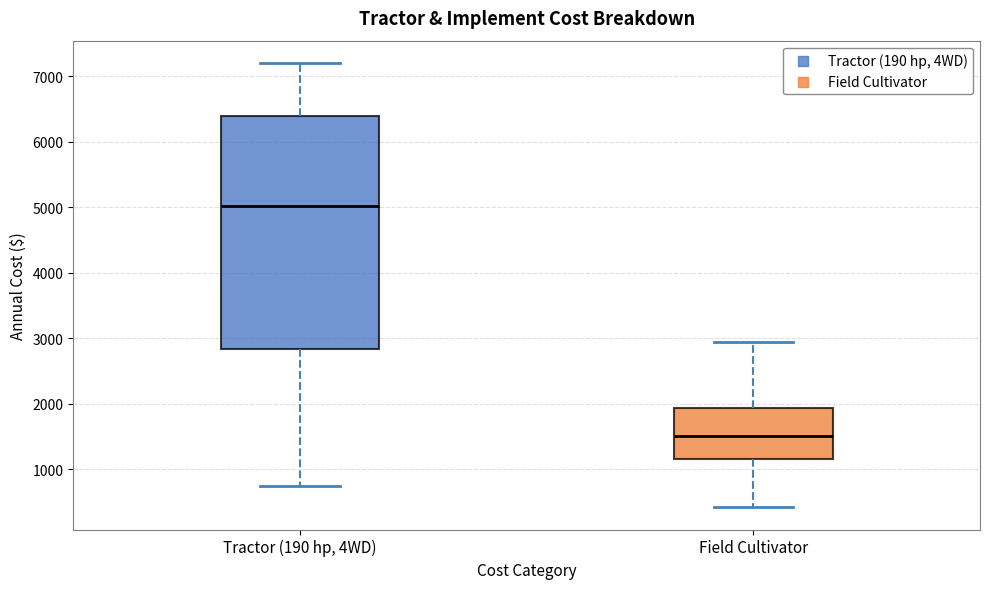

Reading left to right, read every box against the y-axis: the position of its median line, the range the box covers, and the ends of its whiskers. The values are not printed on the chart, so give them approximately, as read against the axis.

Tractor (190 hp, 4WD): median 5000, box 2800 to 6400, whiskers 800 to 7200
Field Cultivator: median 1500, box 1200 to 1900, whiskers 400 to 2900